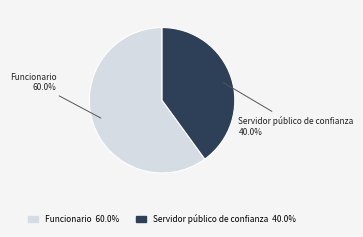

The Servidor público de confianza slice represents 40% of the pie. True or false?

True